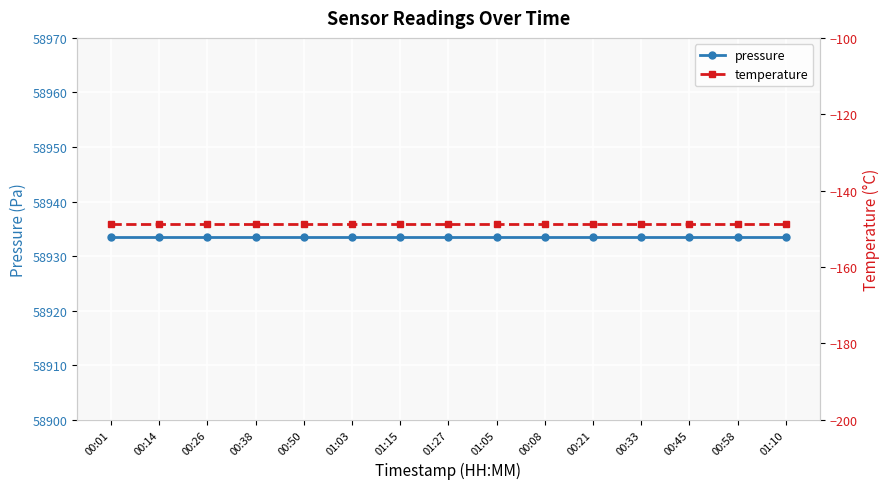

Reading left to right, list all the values displayed in this chart.

pressure: 58933.4	58933.4	58933.4	58933.4	58933.4	58933.4	58933.4	58933.4	58933.4	58933.4	58933.4	58933.4	58933.4	58933.4	58933.4
temperature: -148.8	-148.8	-148.8	-148.8	-148.8	-148.8	-148.8	-148.8	-148.8	-148.8	-148.8	-148.8	-148.8	-148.8	-148.8